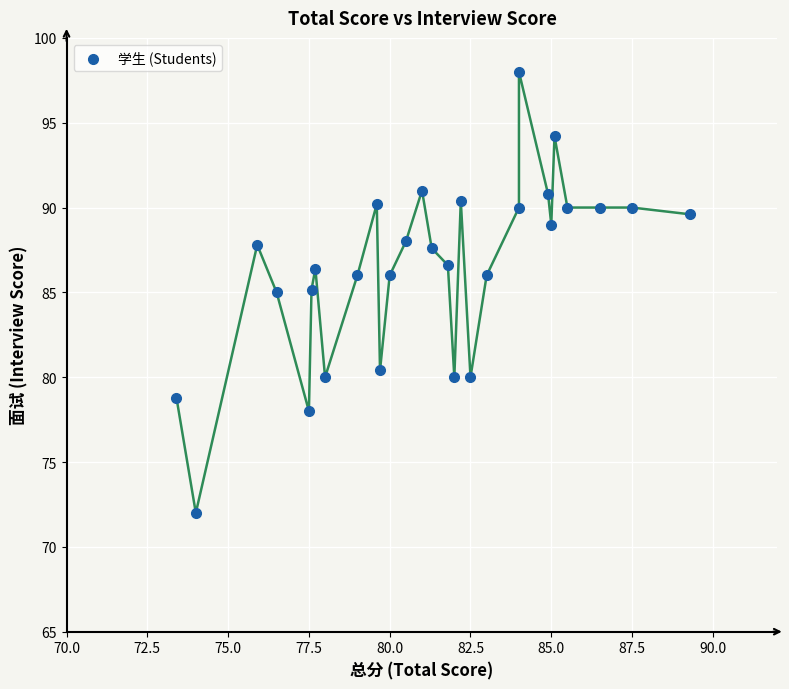

What is the range of X values (max minus min)?

15.9